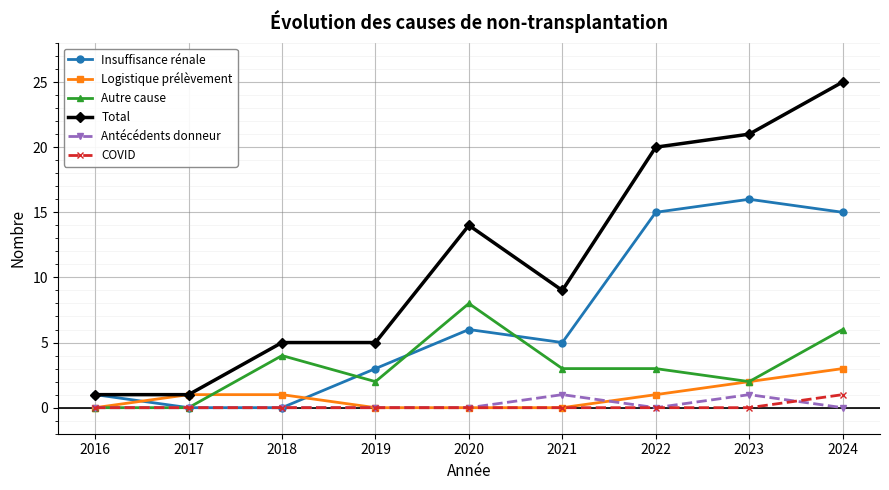

Which category has the highest value in the Autre cause series?

2020